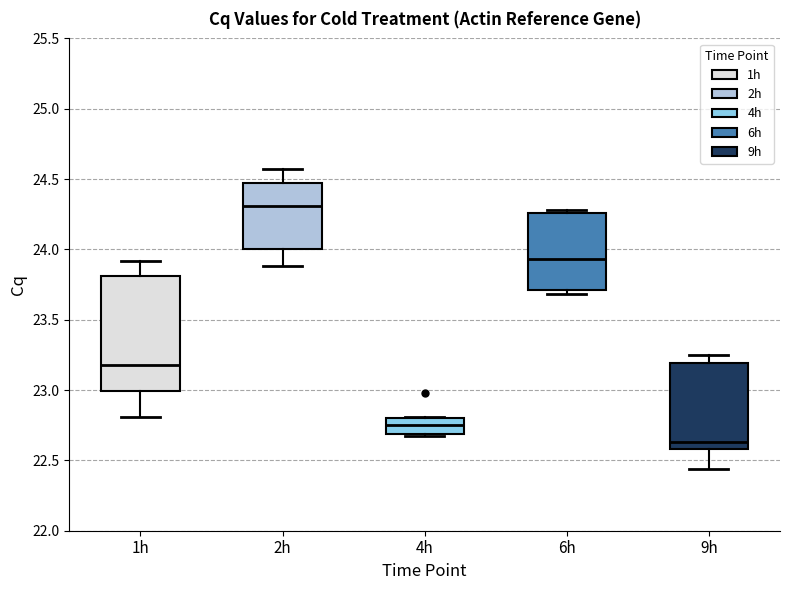

Which box's median line is the lowest?

9h